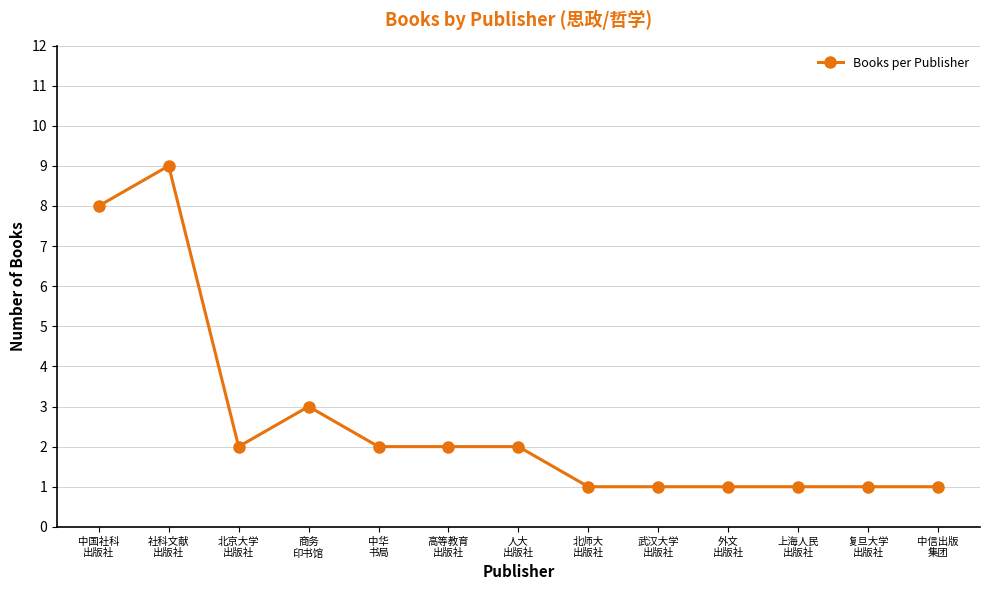

What is the ratio of the value at 复旦大学
出版社 to the value at 中信出版
集团?

1.0